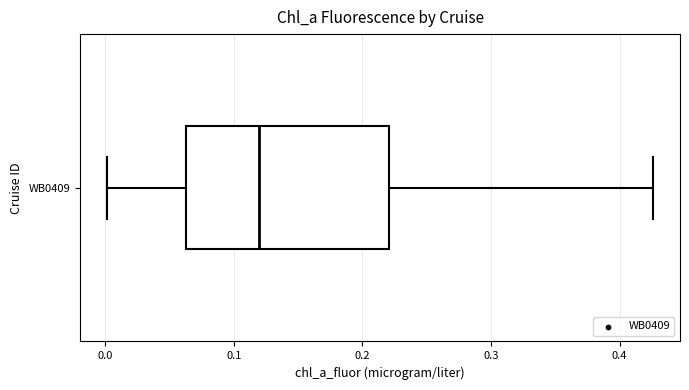

Read this box plot against the x-axis: the position of the median line, the range covered by the box, and the ends of both whiskers. The values are not printed on the chart, so give them approximately, as read against the axis.

median 0.12, box 0.06 to 0.22, whiskers 0.00 to 0.43